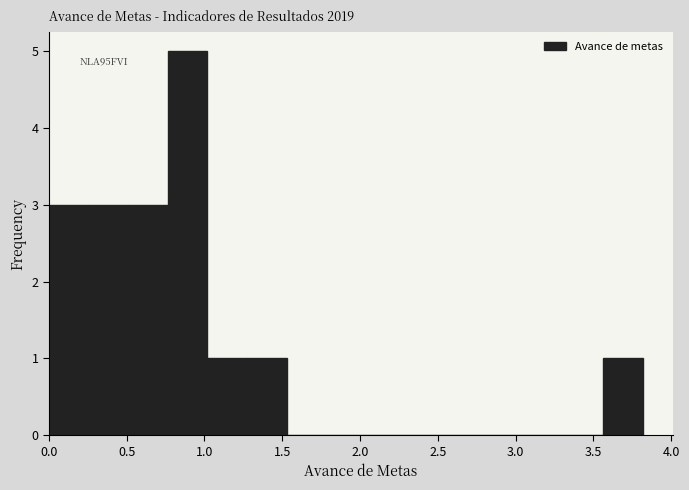

Which range on the x-axis has the tallest bar?

0.75 to 1.00